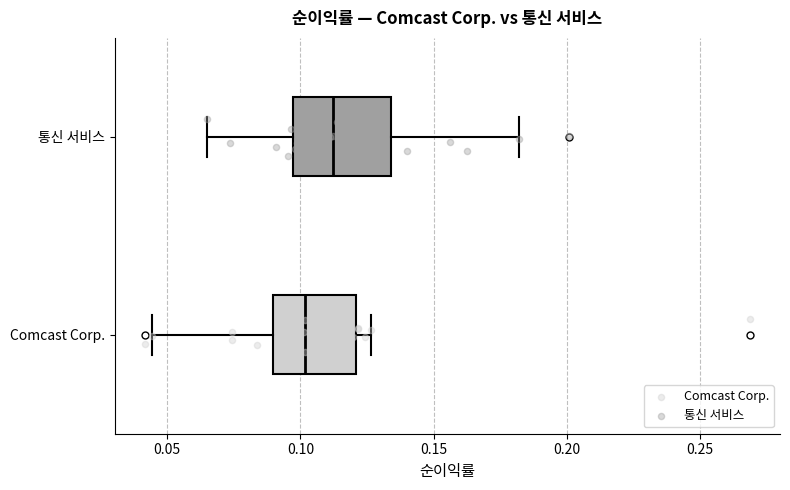

Where is the left edge of the box for 통신 서비스 on the x-axis? The values are not printed on the chart, so give them approximately, as read against the axis.

0.095